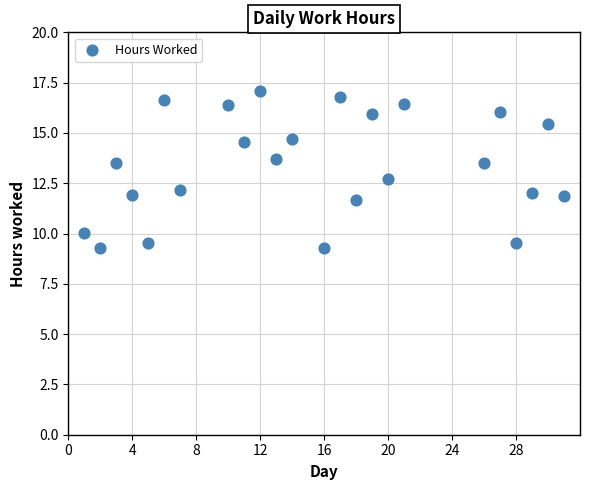

What Y value in the scatter plot is closest to 13?

12.7